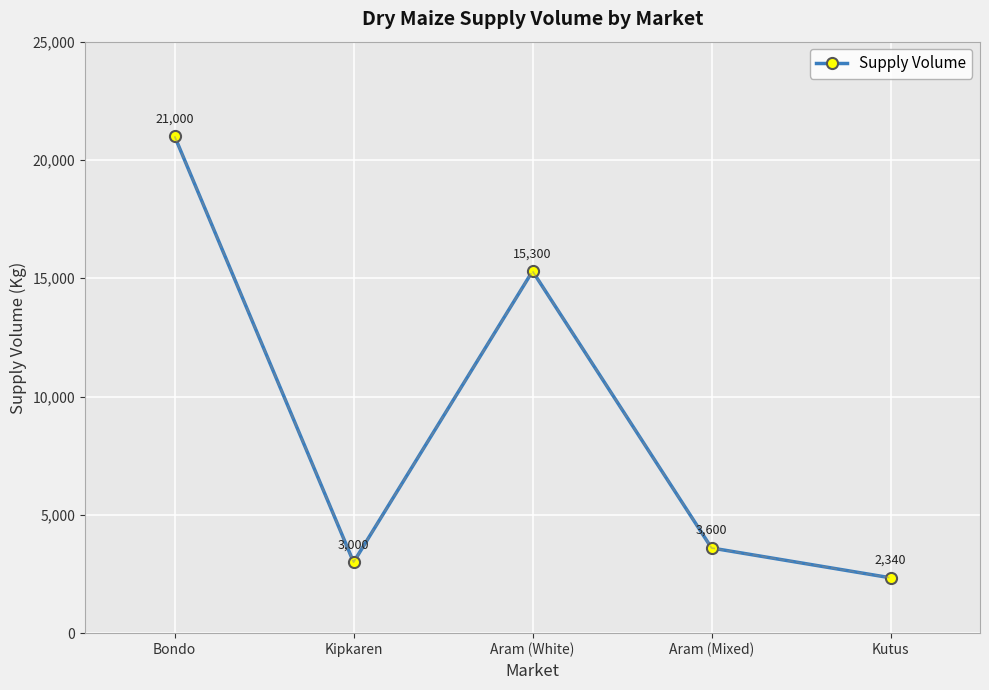

What is the average value?

9048